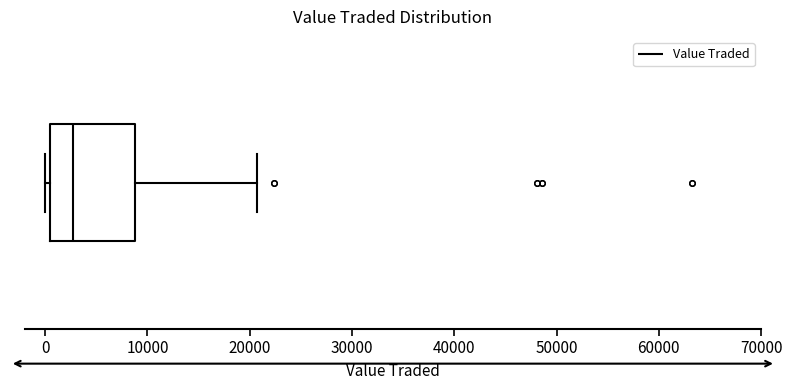

Read this box plot against the x-axis: the position of the median line, the range covered by the box, and the ends of both whiskers. The values are not printed on the chart, so give them approximately, as read against the axis.

median 3000, box 0 to 9000, whiskers 0 (just left of the box's left edge) to 21000